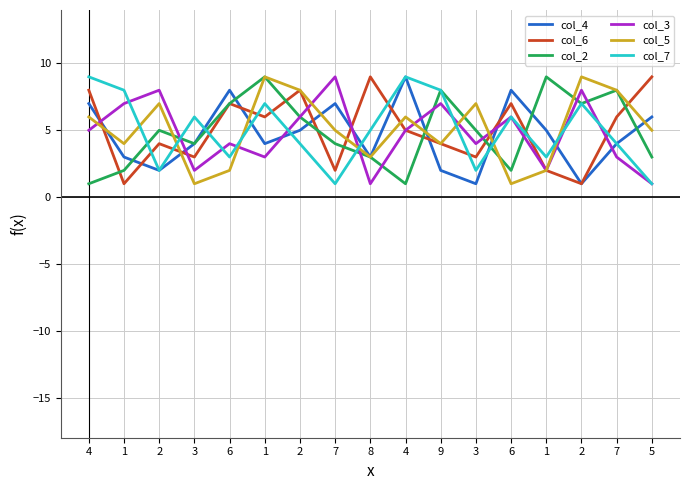

At which category is the sum across all series the highest?

1